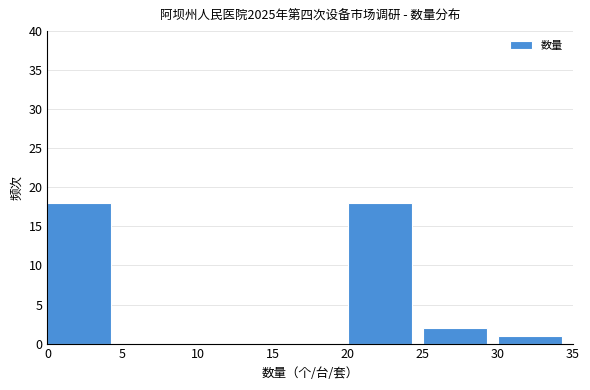

How tall is the bar that spans 30 to 35 on the x-axis? The values are not printed on the chart, so give them approximately, as read against the axis.

1